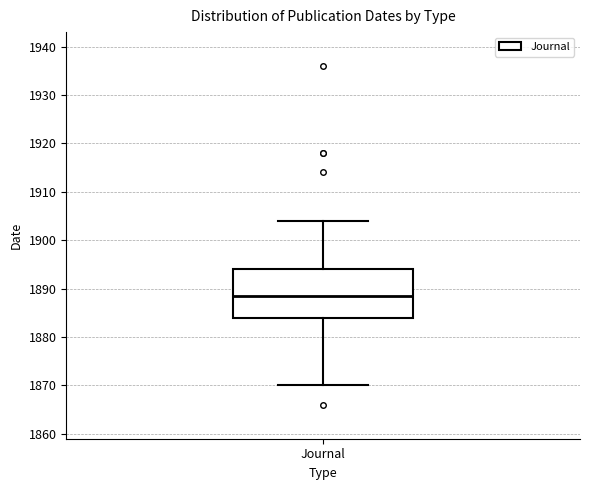

Transcribe this box plot: give where the median line is, the range the box spans, and where the two whiskers end, as read against the y-axis. The values are not printed on the chart, so give them approximately, as read against the axis.

median 1889, box 1884 to 1894, whiskers 1870 to 1904